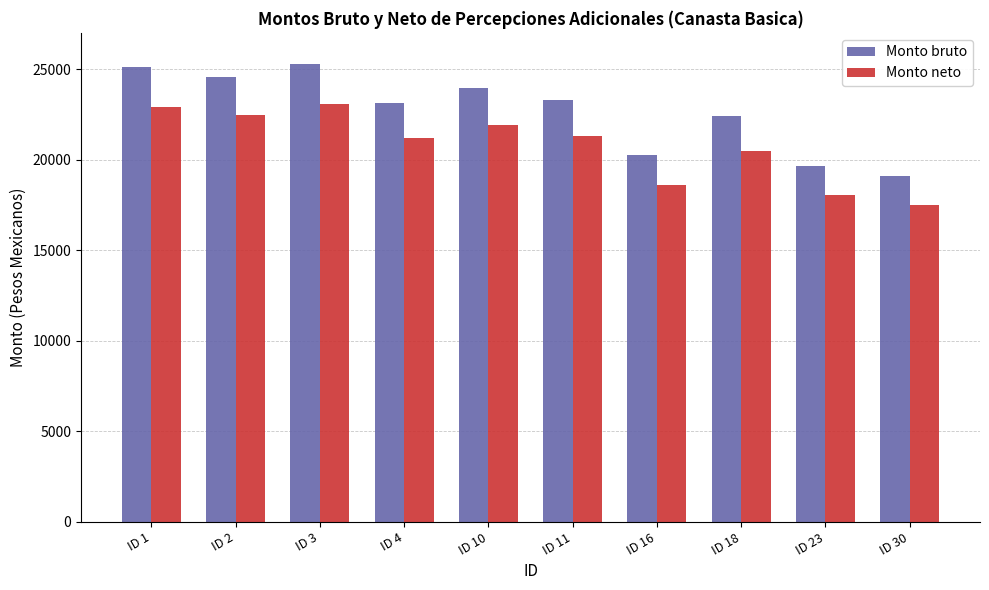

At which label is Monto bruto closest to 22175?

ID 18